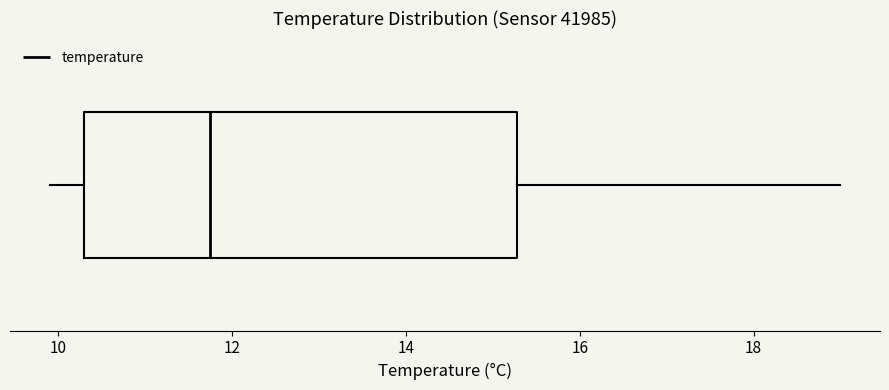

Read this box plot against the x-axis: the position of the median line, the range covered by the box, and the ends of both whiskers. The values are not printed on the chart, so give them approximately, as read against the axis.

median 11.8, box 10.4 to 15.2, whiskers 10.0 to 19.0